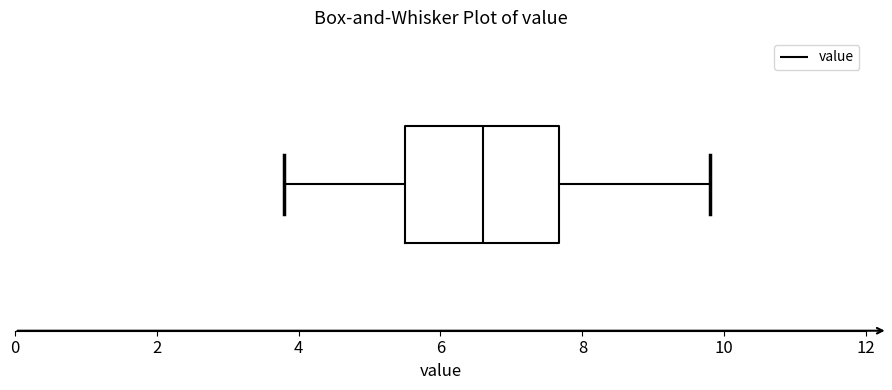

Where does the right whisker of the box end on the x-axis? The values are not printed on the chart, so give them approximately, as read against the axis.

9.8